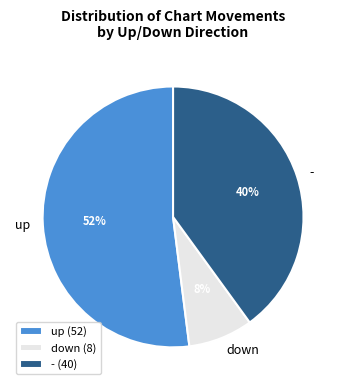

Do down and - together represent more than half of the pie?

No